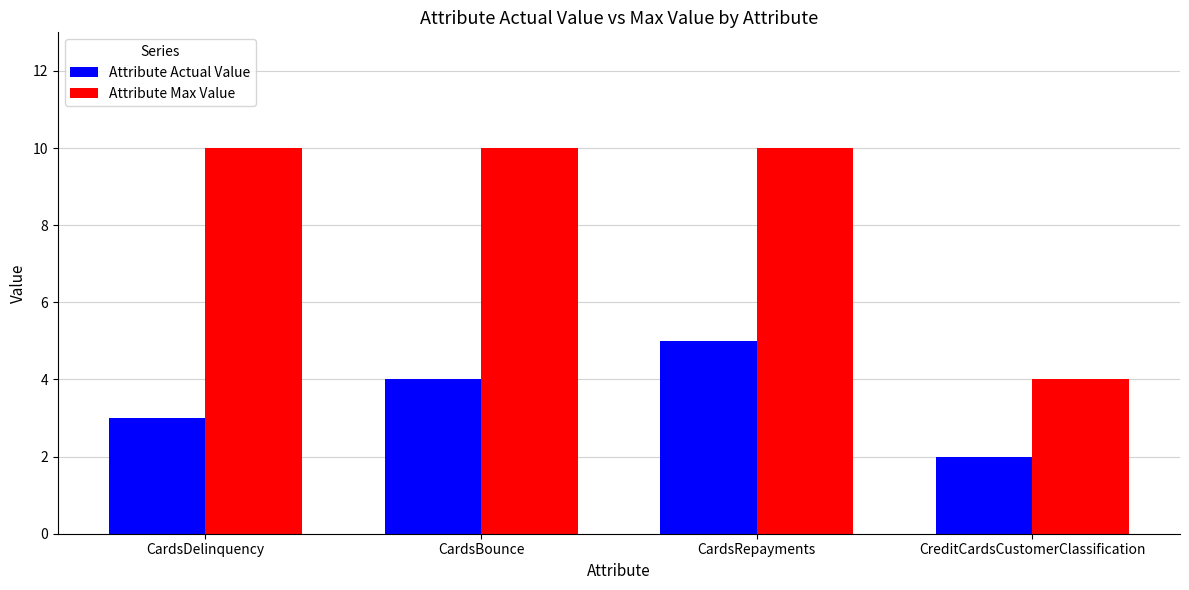

What value does the Attribute Actual Value series have at CardsRepayments?

5